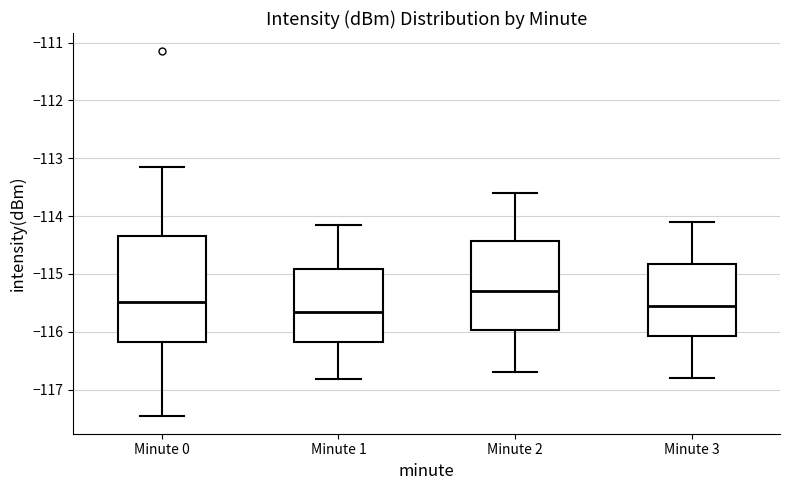

Reading left to right, transcribe this box plot: for each box, give where its median line is, the range the box spans, and where its two whiskers end, as read against the y-axis. The values are not printed on the chart, so give them approximately, as read against the axis.

Minute 0: median -115.5, box -116.2 to -114.3, whiskers -117.4 to -113.2
Minute 1: median -115.6, box -116.2 to -114.9, whiskers -116.8 to -114.2
Minute 2: median -115.3, box -116.0 to -114.4, whiskers -116.7 to -113.6
Minute 3: median -115.5, box -116.1 to -114.8, whiskers -116.8 to -114.1